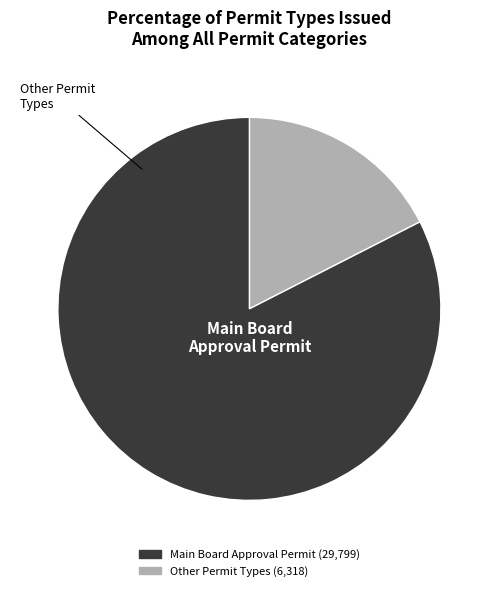

Does any single category account for the majority?

Yes